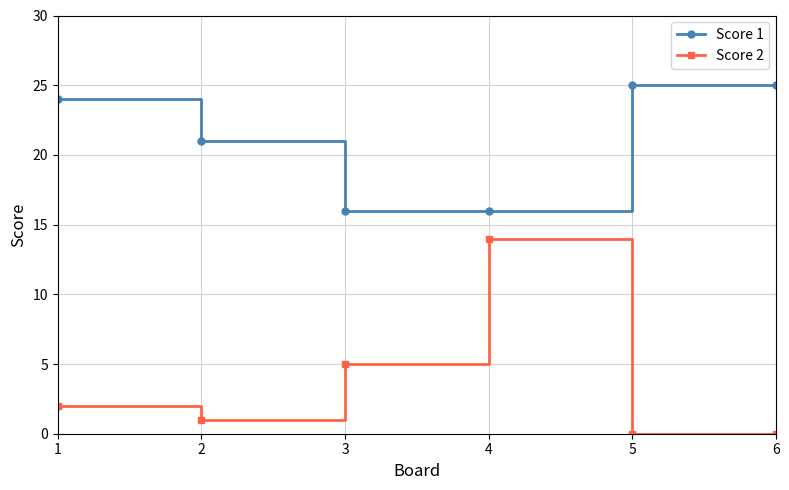

True or false: Score 2 has more than 0 interior local peaks.

True